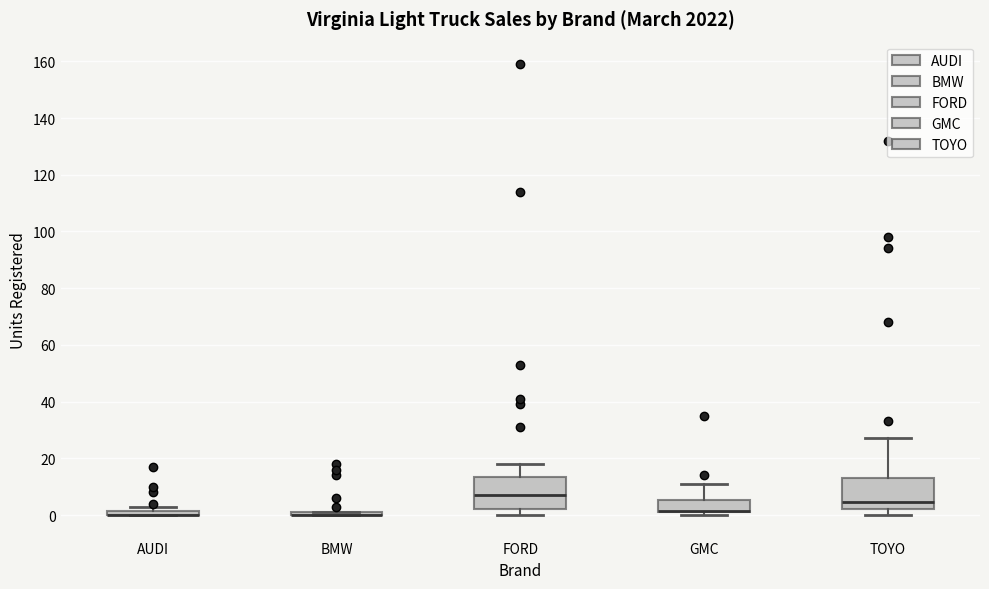

Where is the lower edge of the box for FORD on the y-axis? The values are not printed on the chart, so give them approximately, as read against the axis.

2